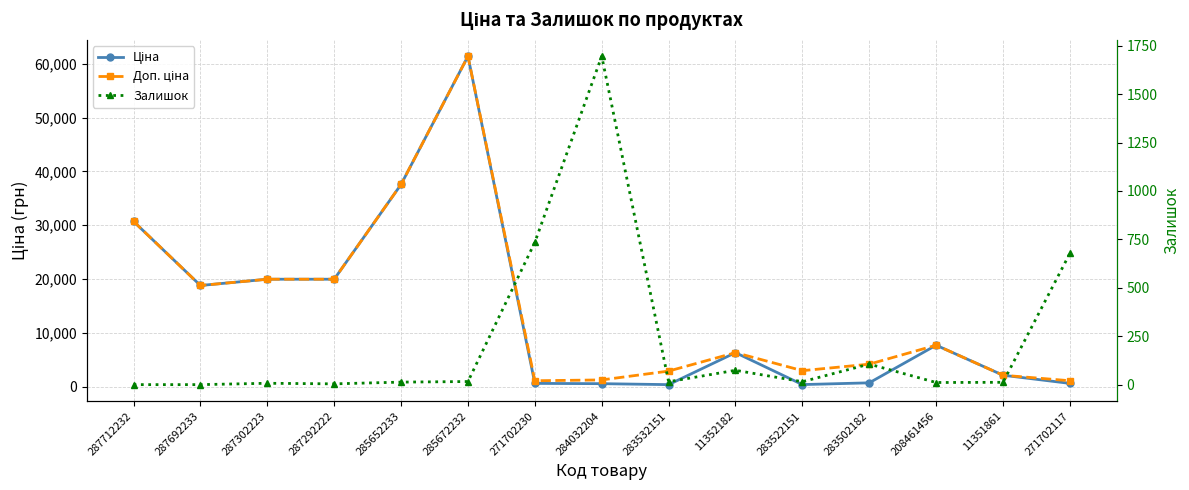

Is it true that Ціна equals 6308.8 at 11352182?

True